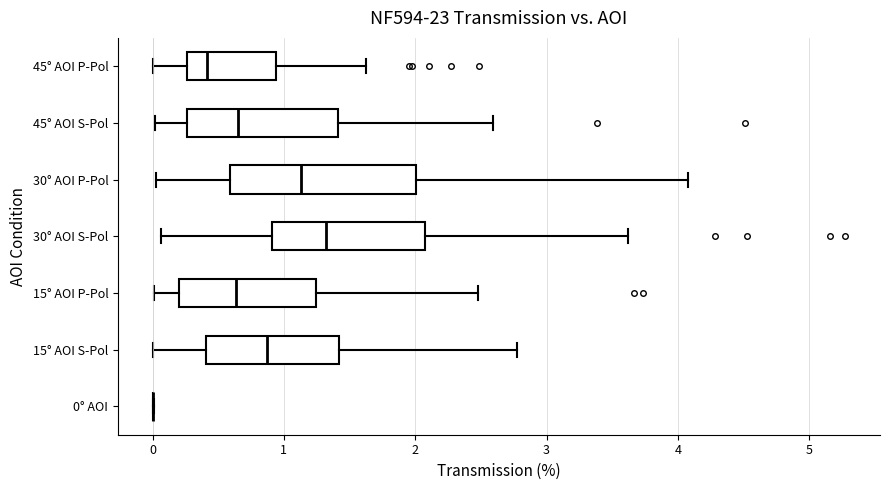

Reading bottom to top, read every box against the x-axis: the position of its median line, the range the box covers, and the ends of its whiskers. The values are not printed on the chart, so give them approximately, as read against the axis.

0° AOI: box collapsed to a line at 0.0, whiskers 0.0 to 0.0
15° AOI S-Pol: median 0.9, box 0.4 to 1.4, whiskers 0.0 to 2.8
15° AOI P-Pol: median 0.6, box 0.2 to 1.2, whiskers 0.0 to 2.5
30° AOI S-Pol: median 1.3, box 0.9 to 2.1, whiskers 0.1 to 3.6
30° AOI P-Pol: median 1.1, box 0.6 to 2.0, whiskers 0.0 to 4.1
45° AOI S-Pol: median 0.7, box 0.3 to 1.4, whiskers 0.0 to 2.6
45° AOI P-Pol: median 0.4, box 0.3 to 0.9, whiskers 0.0 to 1.6